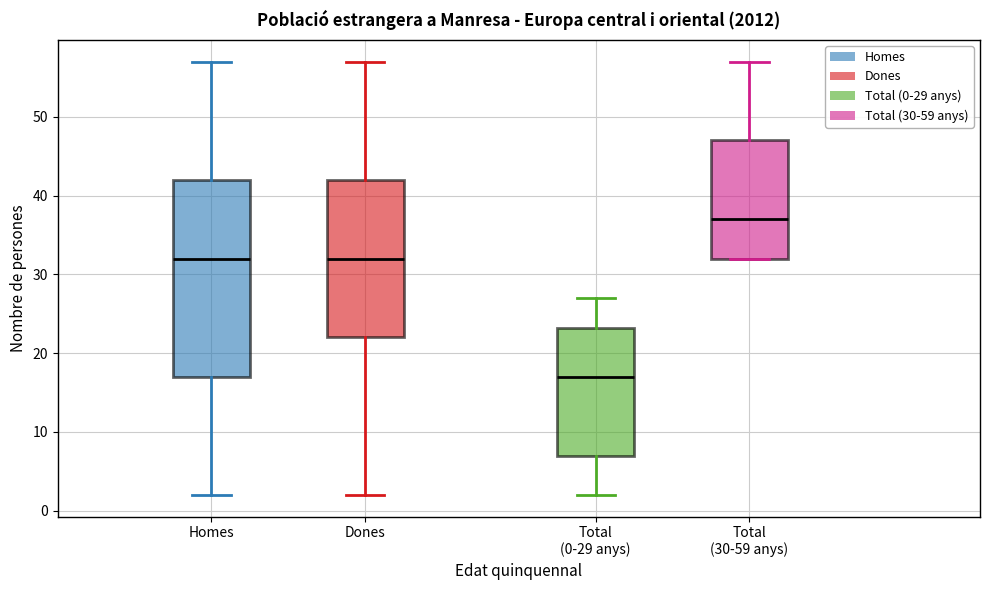

Comparing the boxes themselves (not the whiskers), which one is the tallest?

Homes